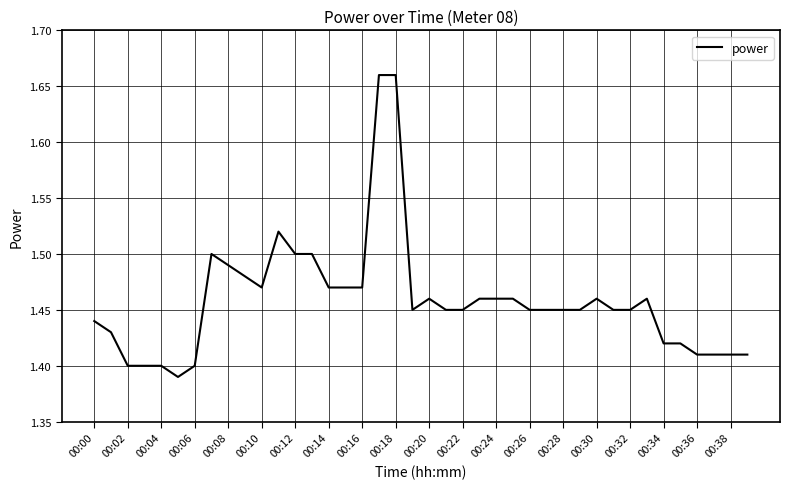

What is the difference between the maximum and minimum values?

0.3